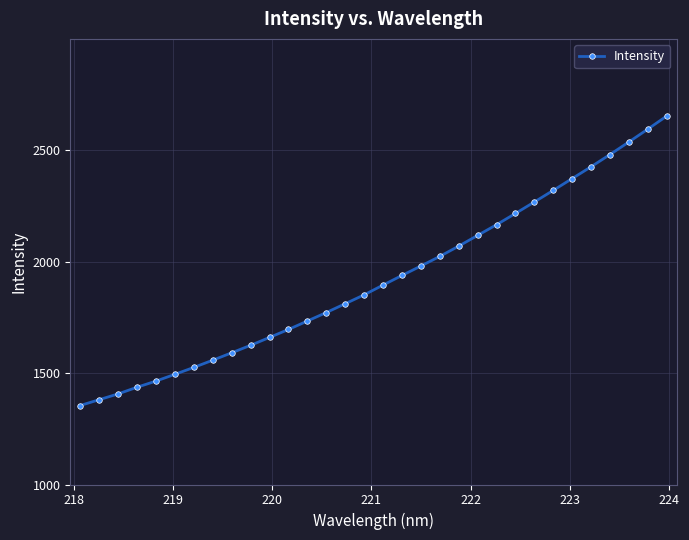

What is the maximum value shown in the chart?

2653.7